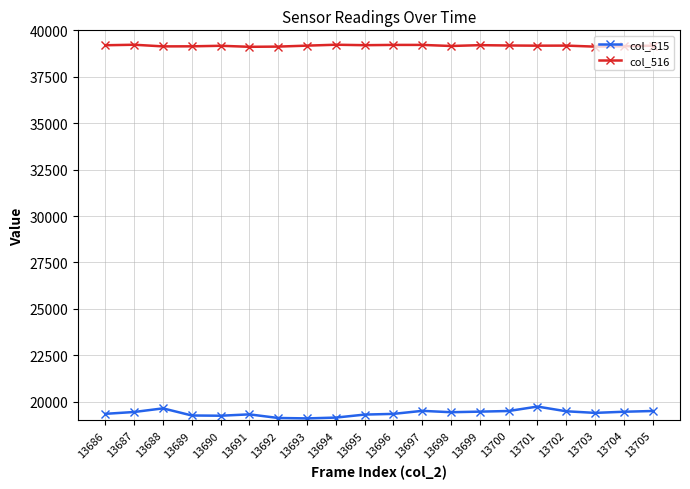

True or false: col_515 has more than 2 interior local peaks.

True